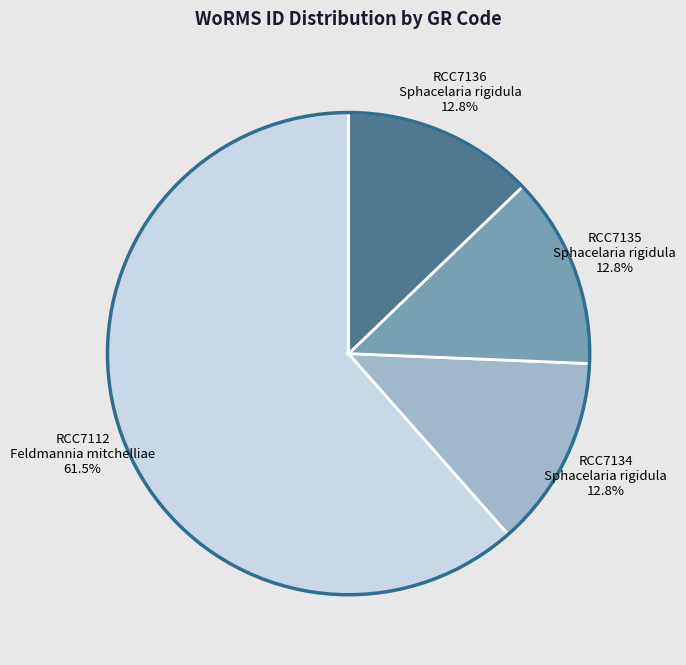

Do RCC7135 Sphacelaria rigidula and RCC7112 Feldmannia mitchelliae together represent more than half of the pie?

Yes